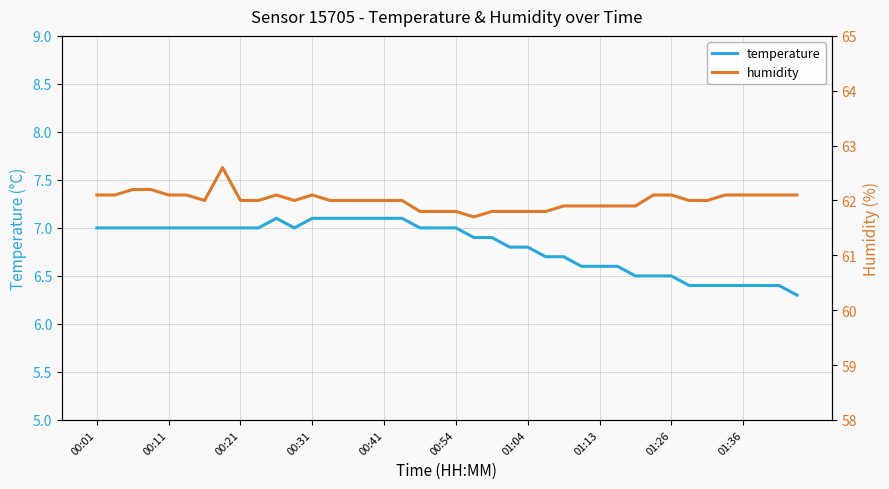

True or false: humidity and temperature intersect in this chart.

False